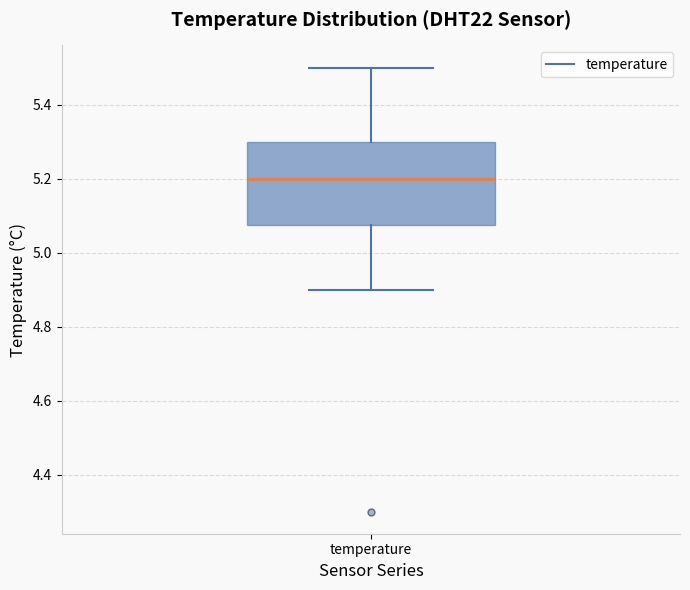

Read this box plot against the y-axis: the position of the median line, the range covered by the box, and the ends of both whiskers. The values are not printed on the chart, so give them approximately, as read against the axis.

median 5.20, box 5.08 to 5.30, whiskers 4.90 to 5.50